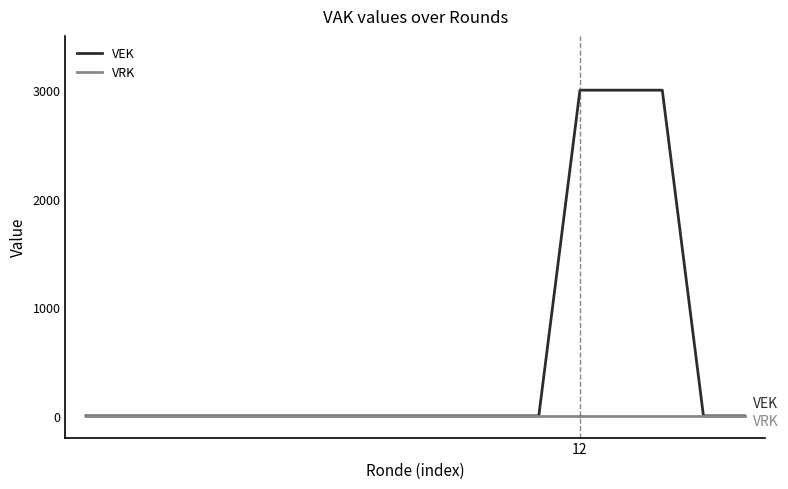

Which series has the largest total across all categories?

VEK